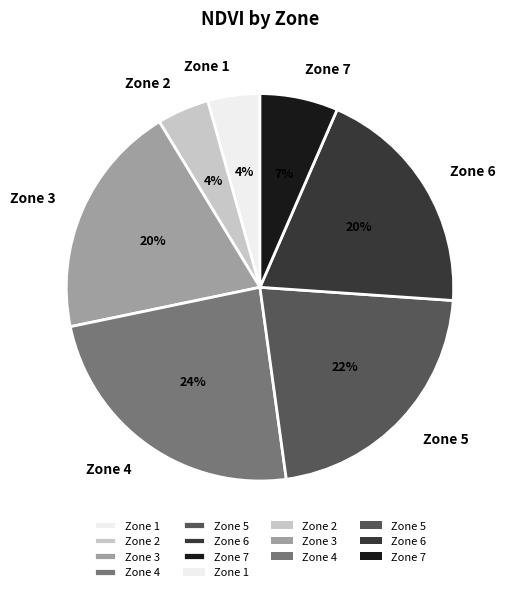

Is Zone 6 the majority of the pie?

No